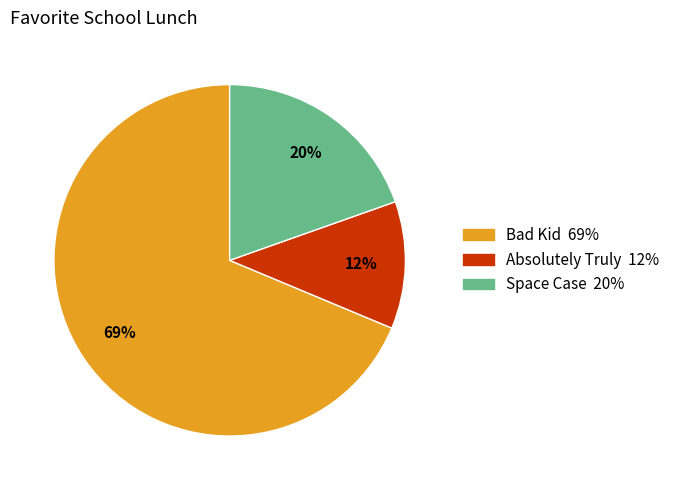

What is the ratio of the value at Absolutely Truly to the value at Space Case?

0.6